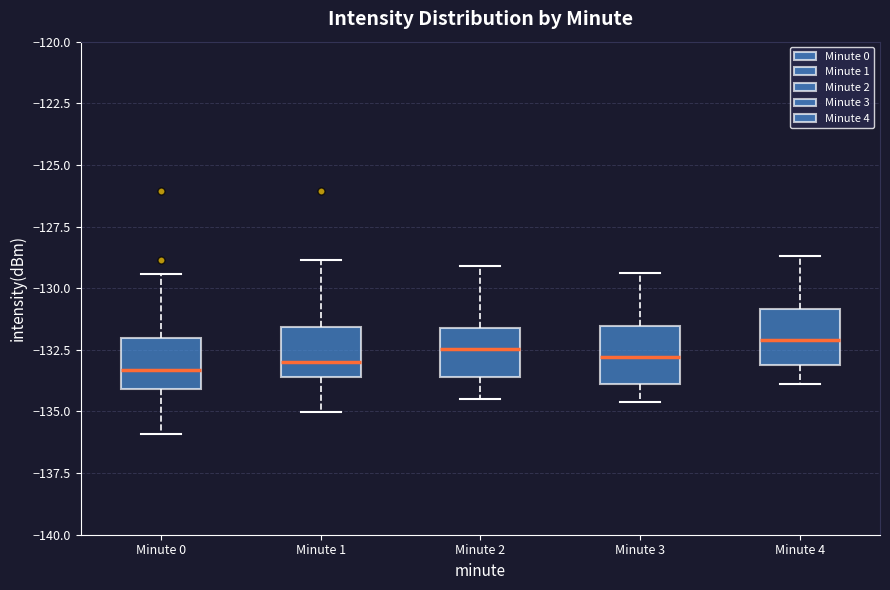

Reading left to right, read every box against the y-axis: the position of its median line, the range the box covers, and the ends of its whiskers. The values are not printed on the chart, so give them approximately, as read against the axis.

Minute 0: median -133.5, box -134.0 to -132.0, whiskers -136.0 to -129.5
Minute 1: median -133.0, box -133.5 to -131.5, whiskers -135.0 to -129.0
Minute 2: median -132.5, box -133.5 to -131.5, whiskers -134.5 to -129.0
Minute 3: median -133.0, box -134.0 to -131.5, whiskers -134.5 to -129.5
Minute 4: median -132.0, box -133.0 to -131.0, whiskers -134.0 to -128.5